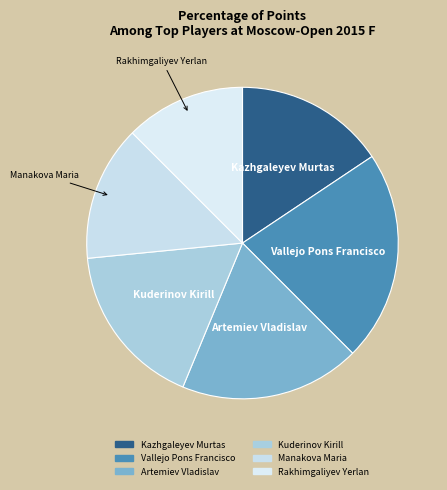

Between Vallejo Pons Francisco and Kazhgaleyev Murtas, which is larger?

Vallejo Pons Francisco